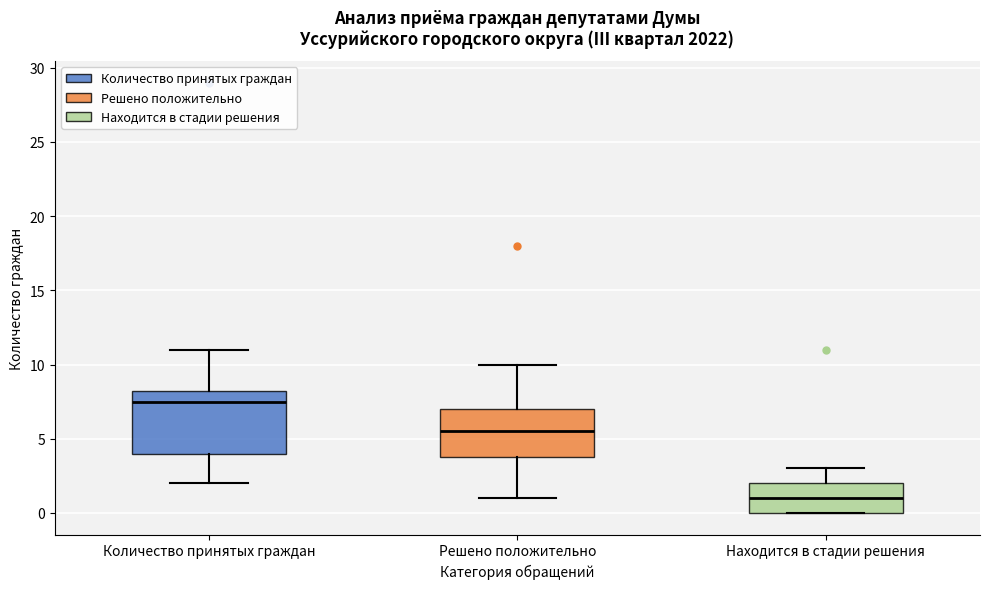

Which box is the tallest, from its lower edge to its upper edge?

Количество принятых граждан